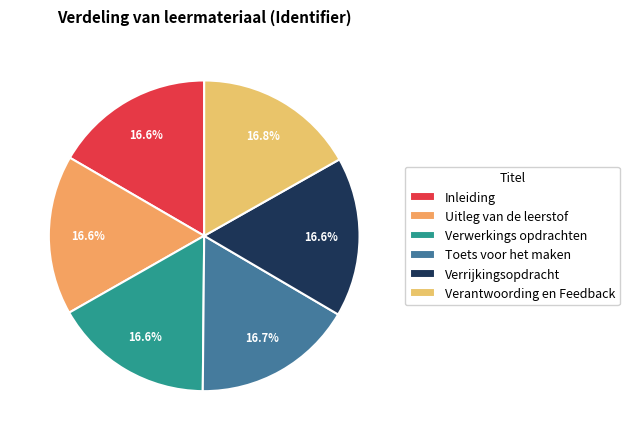

Which slice is the largest?

Verantwoording en Feedback